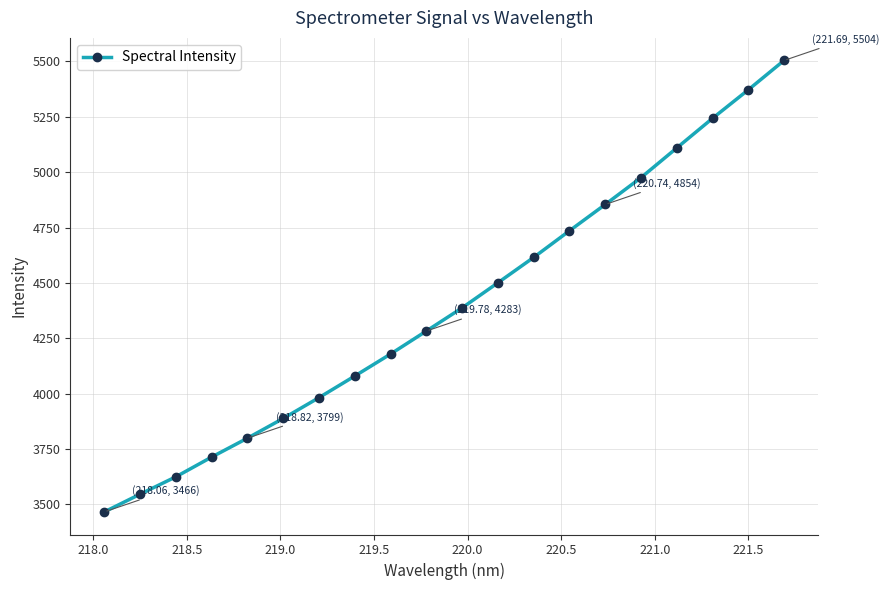

What is the greatest value displayed?

5504.4